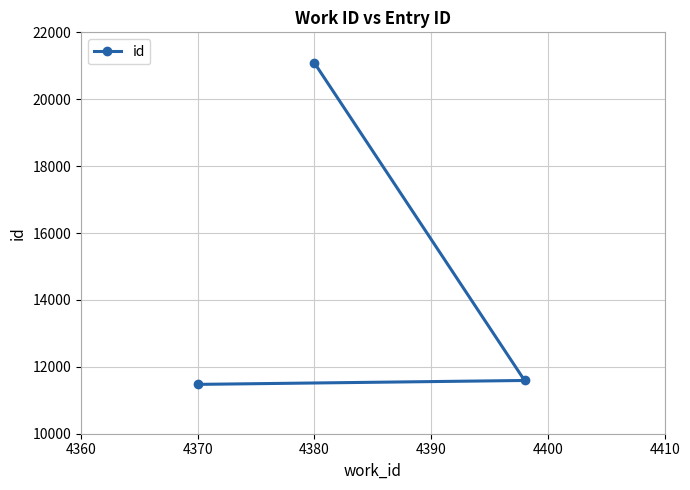

What is the greatest value displayed?

21083